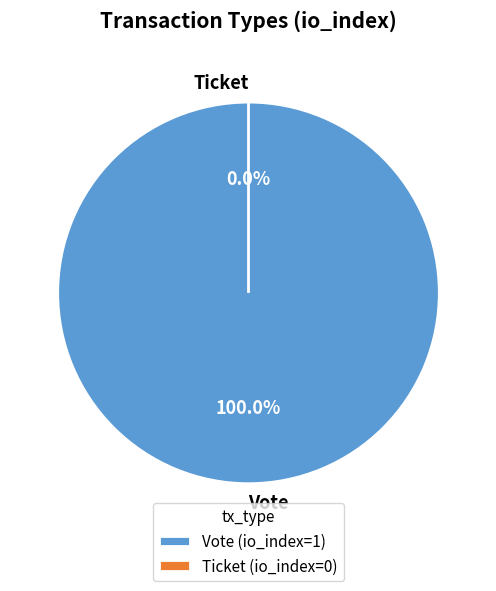

To the nearest percent, what is the combined percentage of Ticket and Vote?

100%